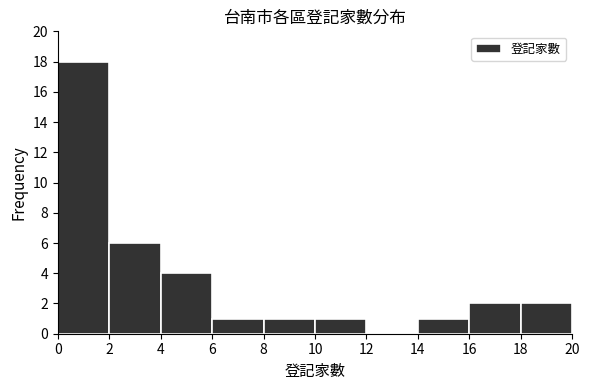

Reading left to right, transcribe this chart: for each bar, give the range it covers on the x-axis and its height. The values are not printed on the chart, so give them approximately, as read against the axis.

0 to 2: 18
2 to 4: 6
4 to 6: 4
6 to 8: 1
8 to 10: 1
10 to 12: 1
12 to 14: 0
14 to 16: 1
16 to 18: 2
18 to 20: 2